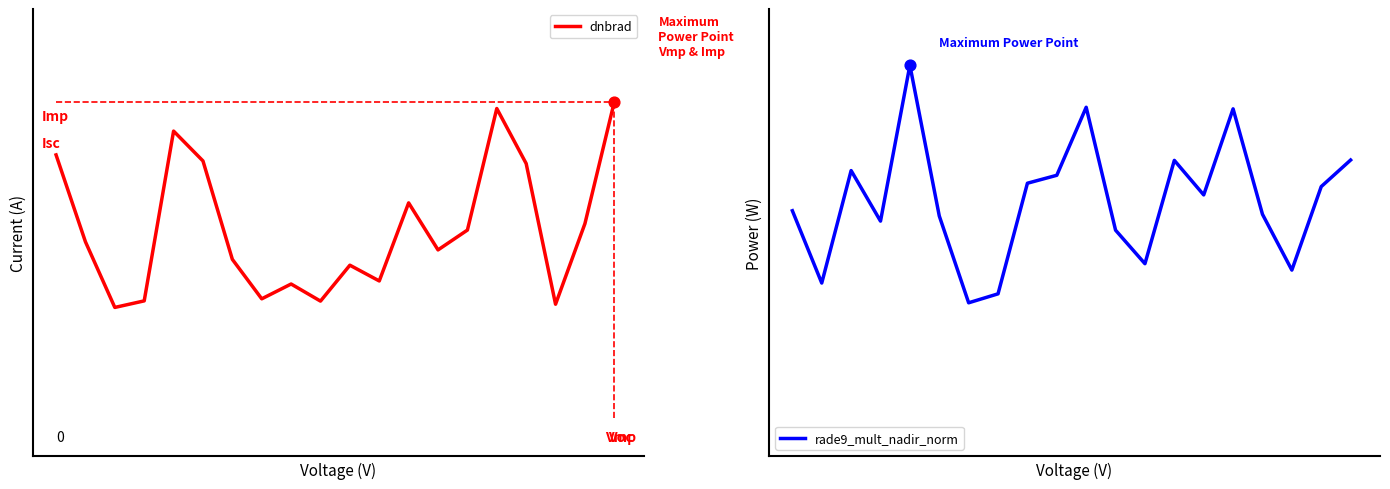

What are all the series names shown in the legend?

dnbrad, rade9_mult_nadir_norm